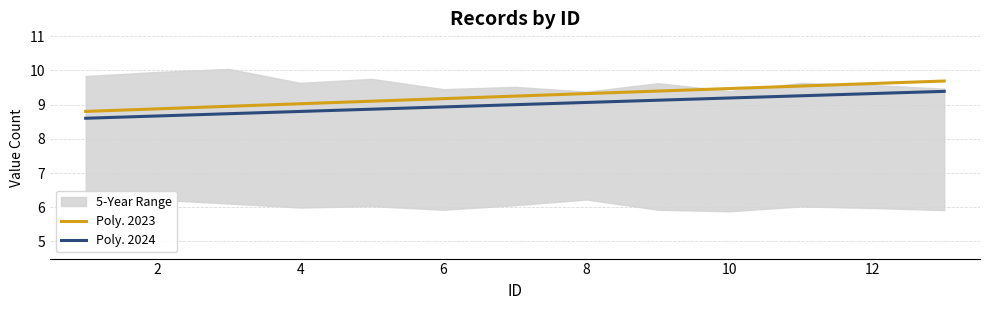

True or false: Poly. 2024 and Poly. 2023 intersect in this chart.

False